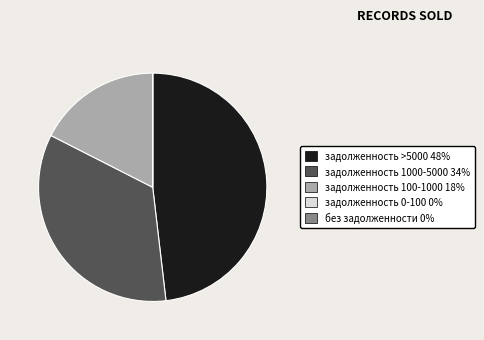

Does any single category account for the majority?

No